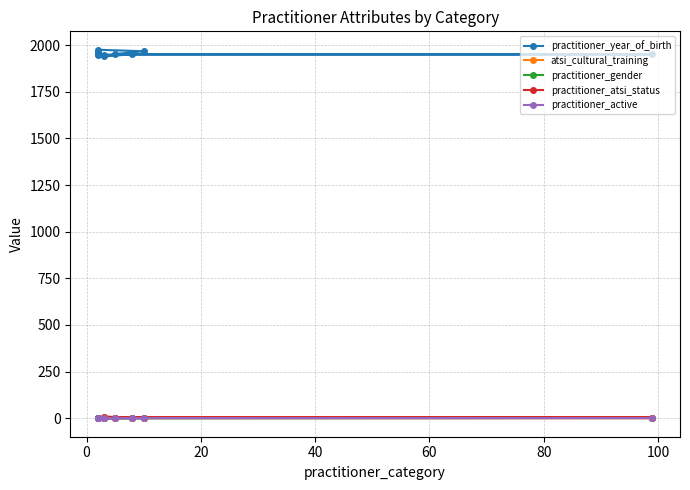

How many interior local peaks does the atsi_cultural_training series have?

1